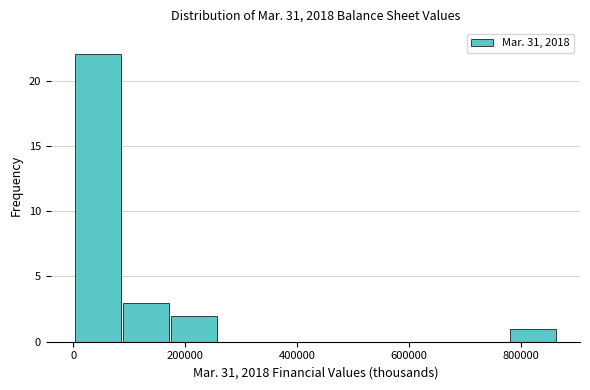

Which range on the x-axis has the tallest bar?

0 to 80000